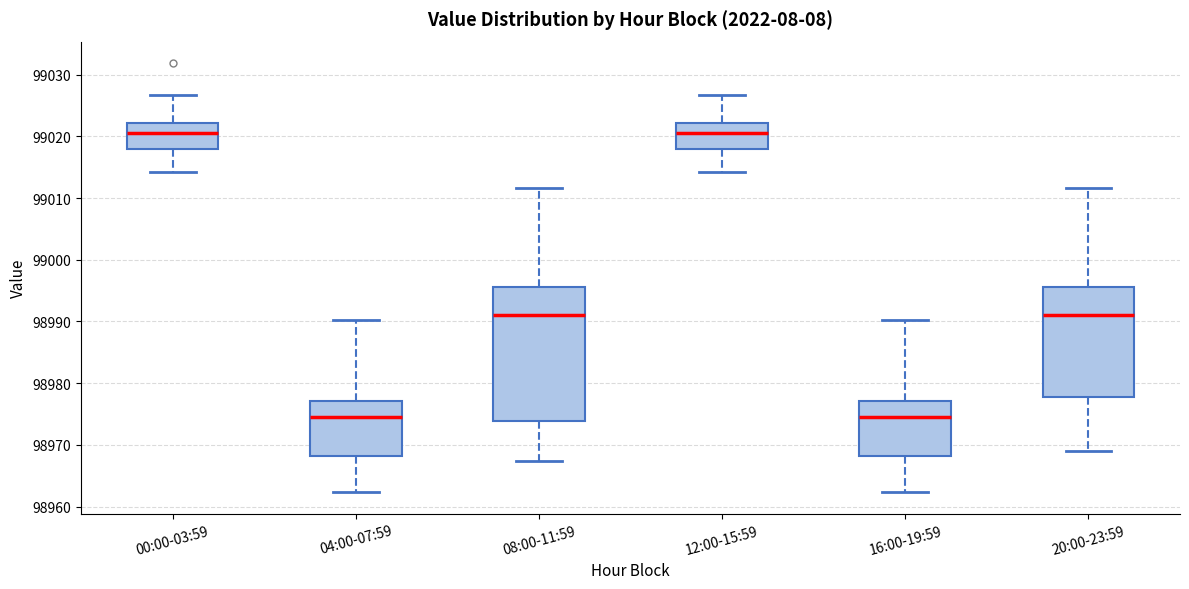

Where does the median line of the box for 08:00-11:59 sit on the y-axis? The values are not printed on the chart, so give them approximately, as read against the axis.

98991